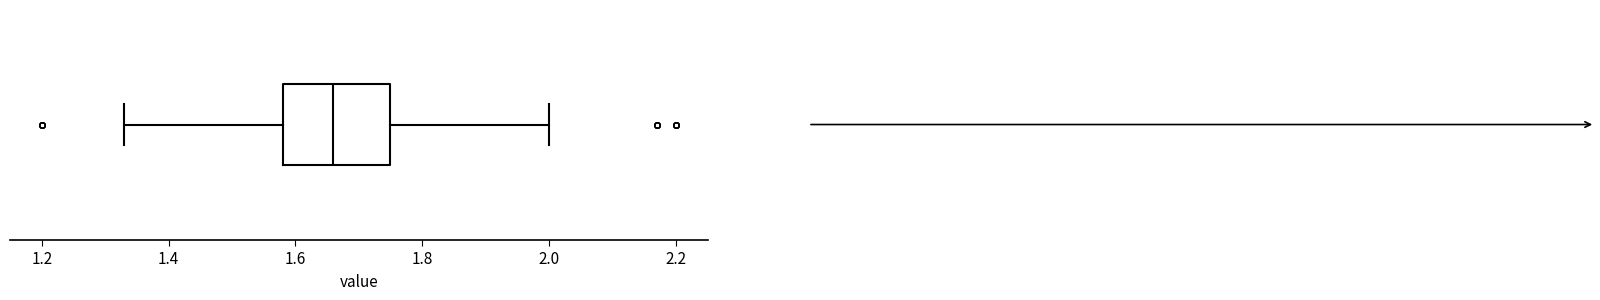

Where is the left edge of the box on the x-axis? The values are not printed on the chart, so give them approximately, as read against the axis.

1.58